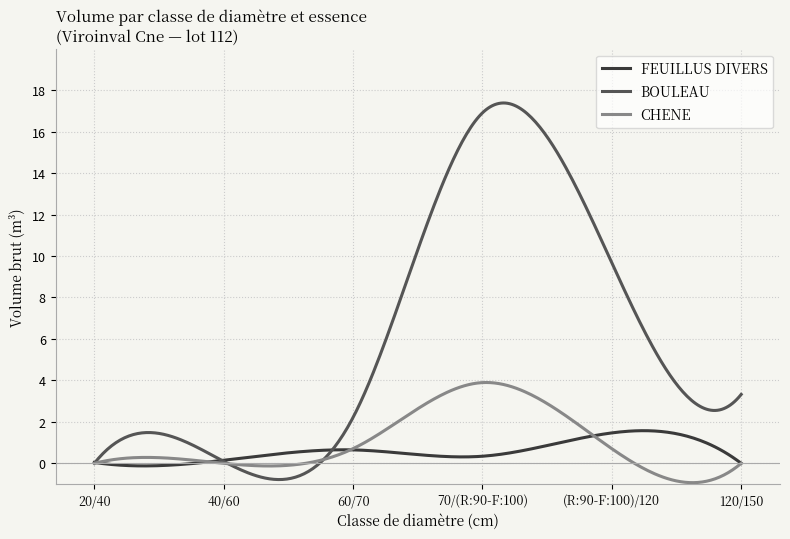

Which series has the largest total across all categories?

BOULEAU